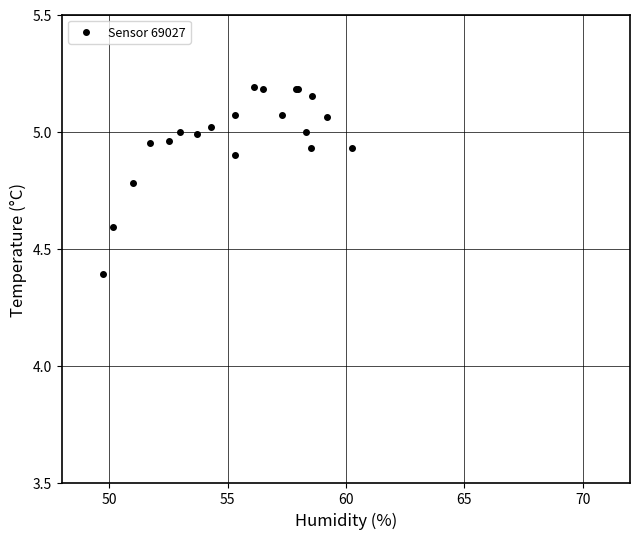

What Y value in the scatter plot is closest to 4?

4.4